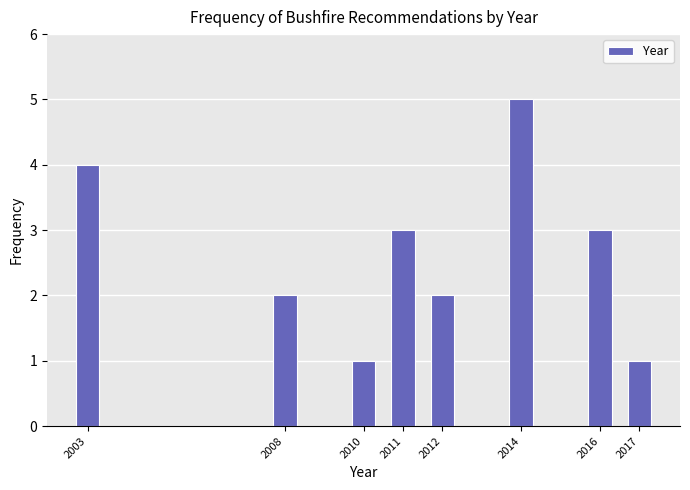

Reading right to left, transcribe all the data shown in this chart.

1	3	5	2	3	1	2	4